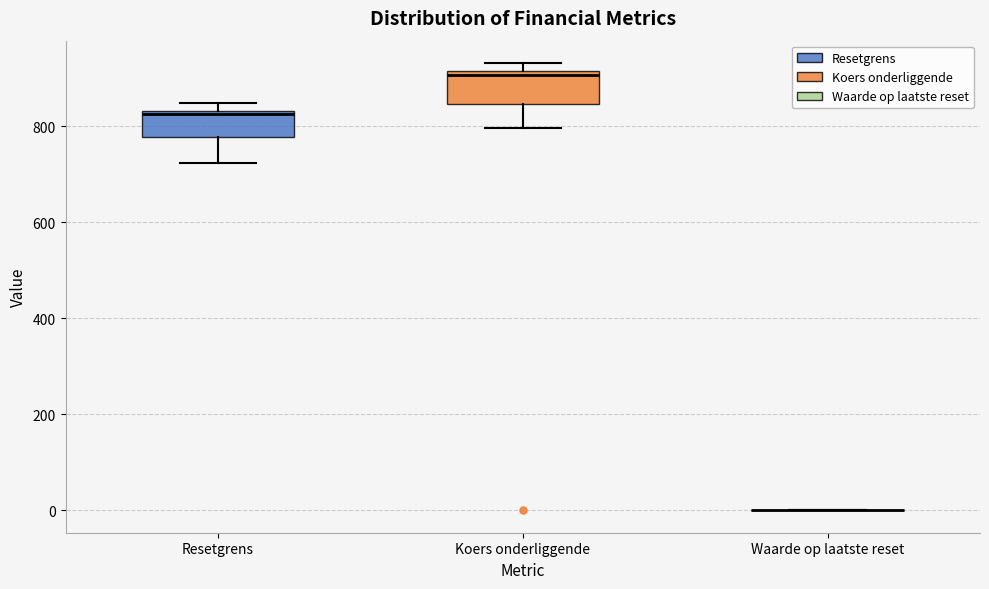

Reading left to right, transcribe this box plot: for each box, give where its median line is, the range the box spans, and where its two whiskers end, as read against the y-axis. The values are not printed on the chart, so give them approximately, as read against the axis.

Resetgrens: median 820, box 780 to 840, whiskers 720 to 840 (just above the box's upper edge)
Koers onderliggende: median 900, box 840 to 920, whiskers 800 to 940
Waarde op laatste reset: box collapsed to a line at 0, whiskers 0 to 0